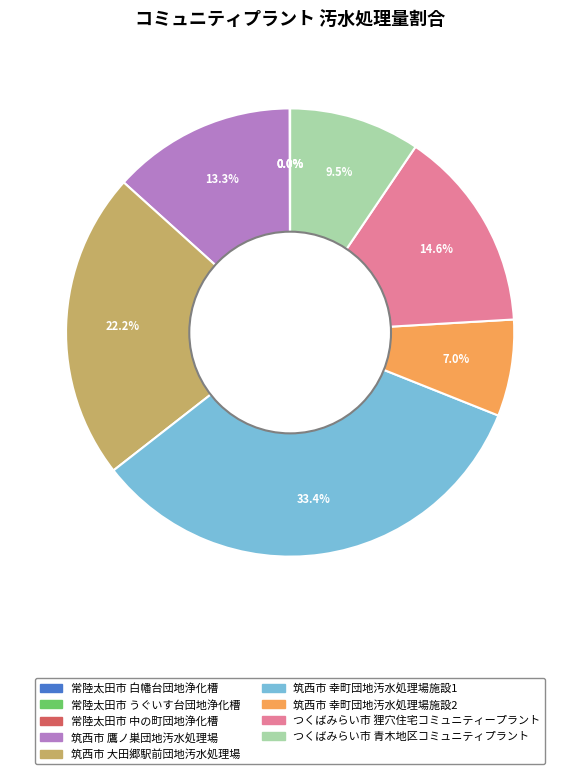

Which slice is the largest?

筑西市 幸町団地汚水処理場施設1